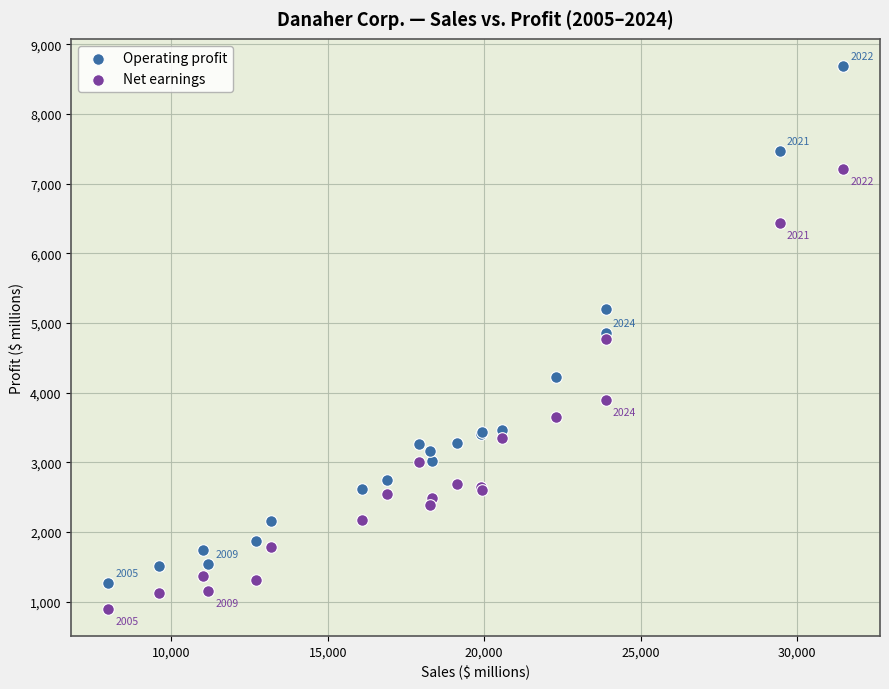

What are all the series names shown in the legend?

Operating profit, Net earnings